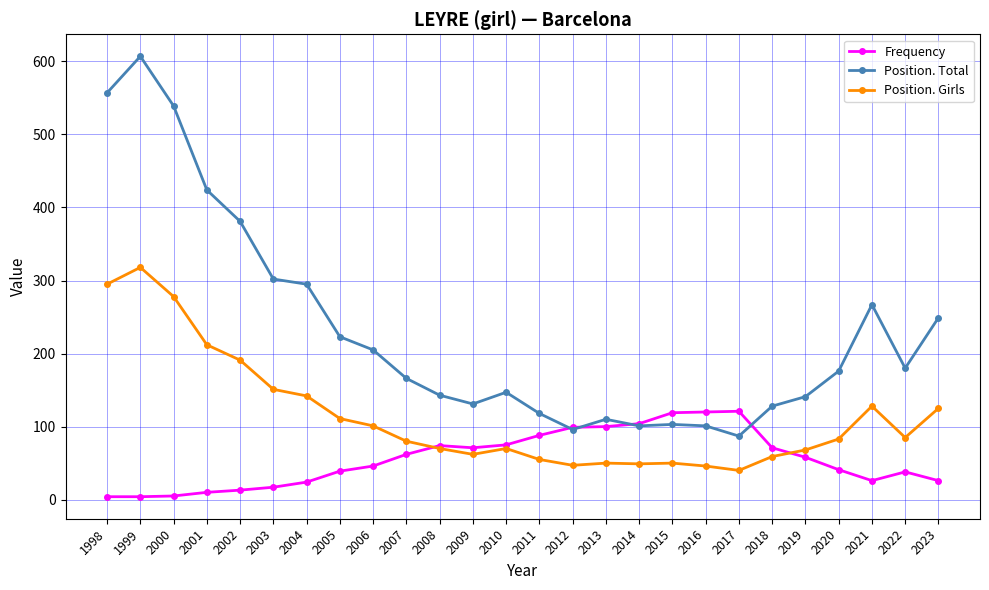

Which series has the largest total across all categories?

Position. Total